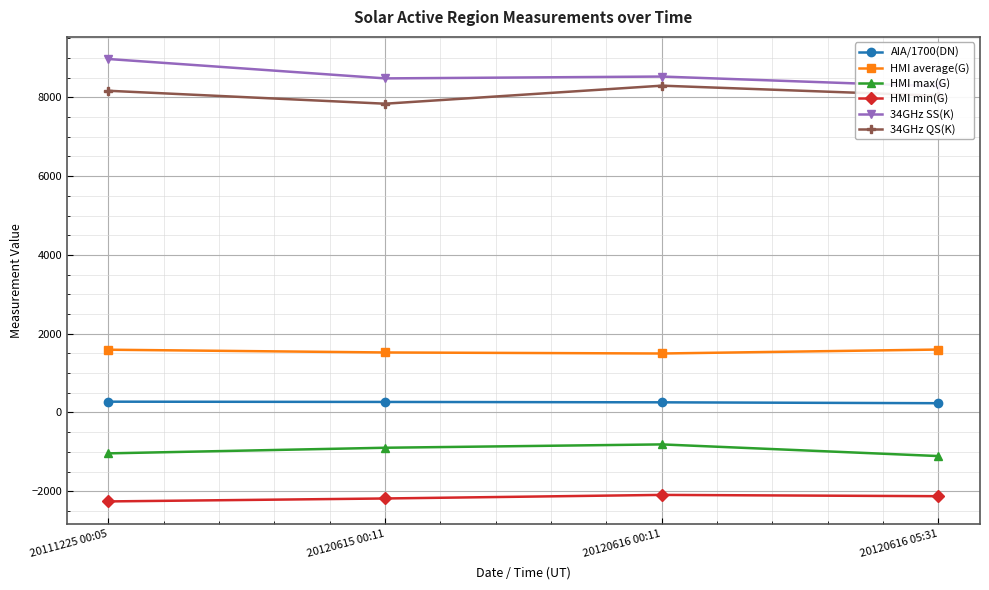

Which series has the largest range (max minus min)?

34GHz SS(K)